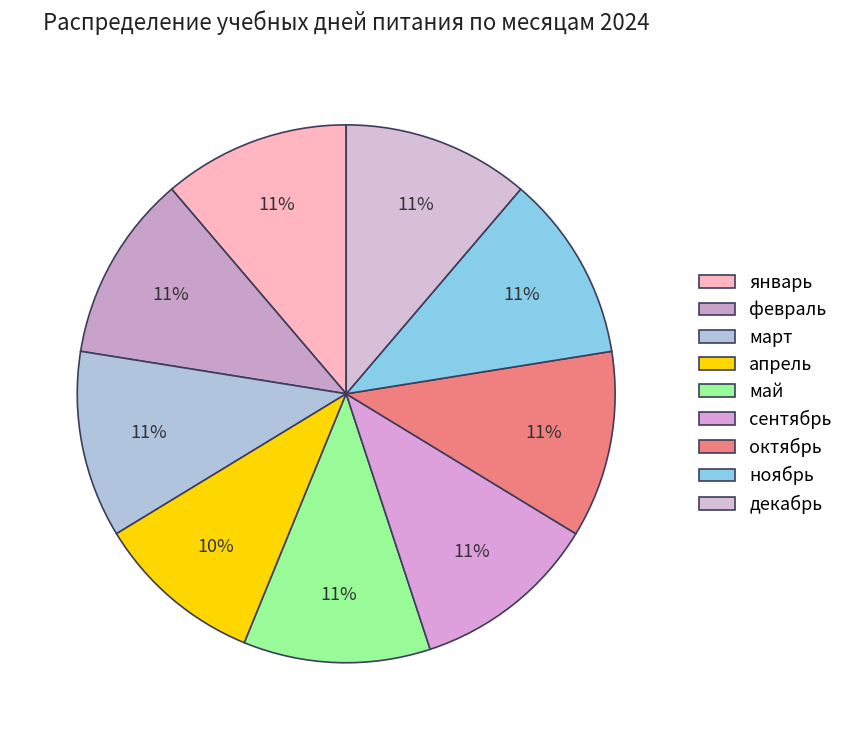

What percentage is the ноябрь slice, to the nearest percent?

11%